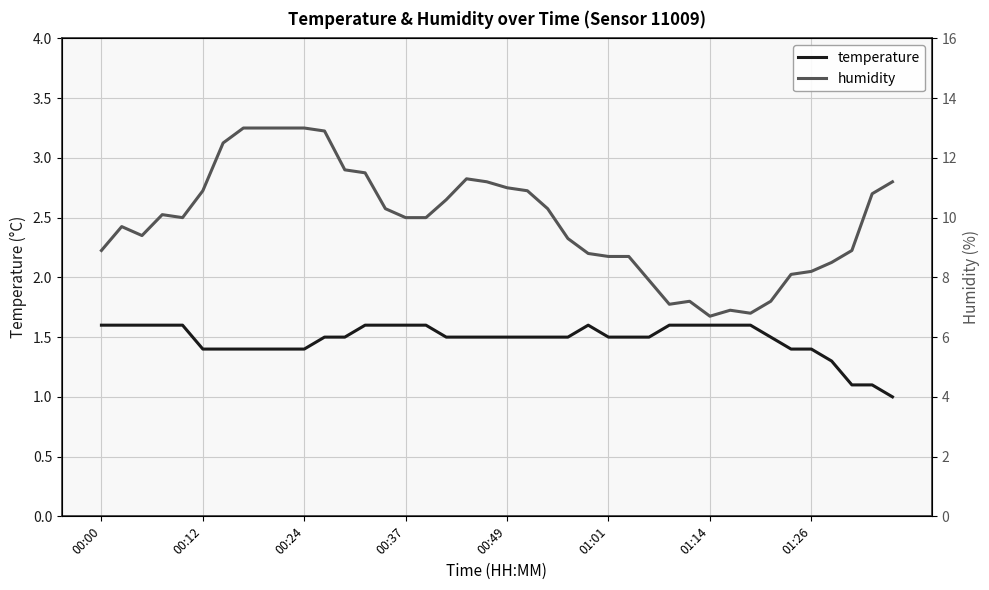

True or false: temperature has more than 1 interior local peaks.

False